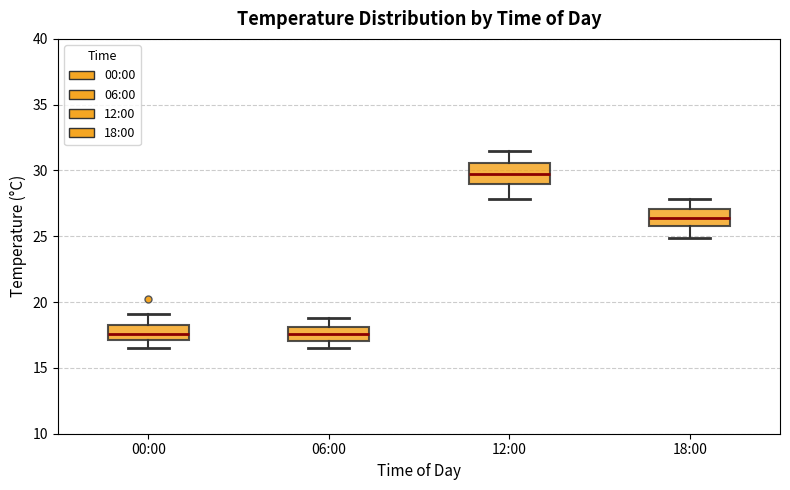

Where does the median line of the box for 06:00 sit on the y-axis? The values are not printed on the chart, so give them approximately, as read against the axis.

17.5